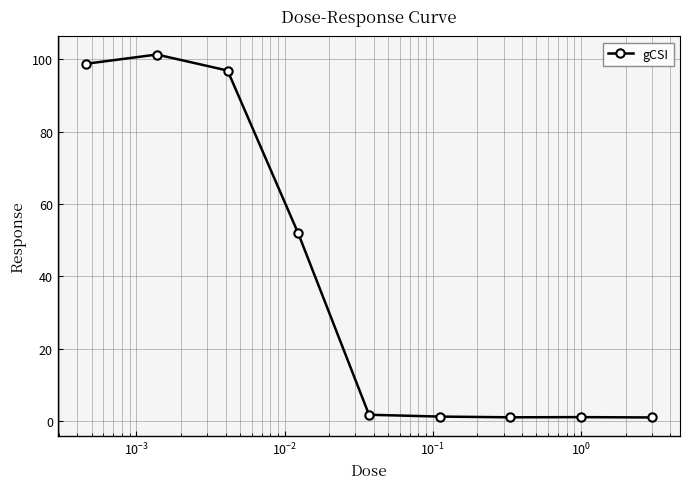

What is the greatest value displayed?

101.4